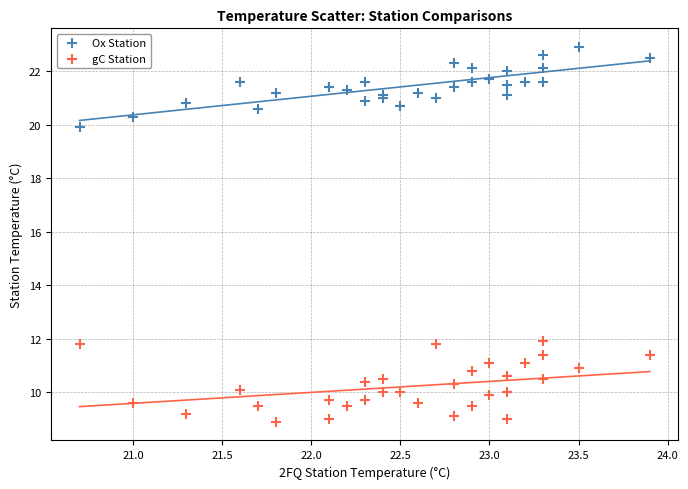

Which series contains the lowest Y value?

gC Station